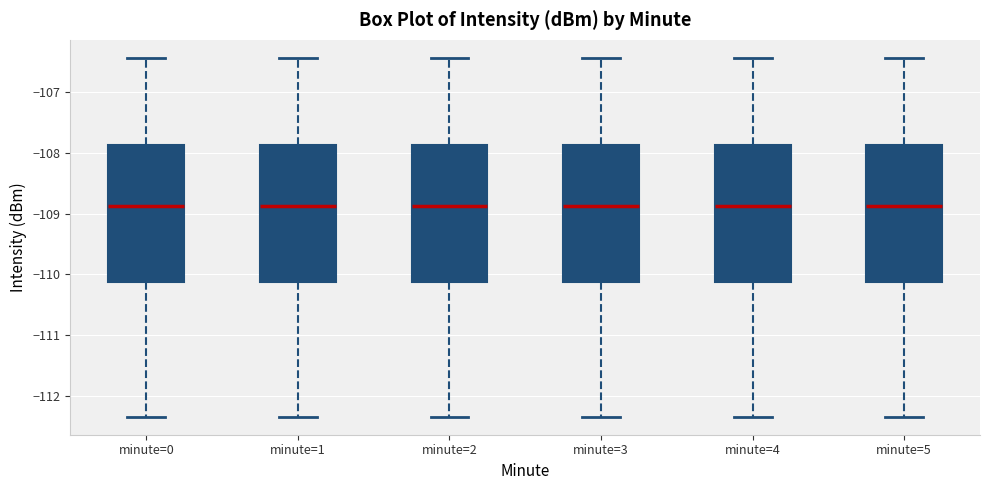

Where is the upper edge of the box for minute=4 on the y-axis? The values are not printed on the chart, so give them approximately, as read against the axis.

-107.9